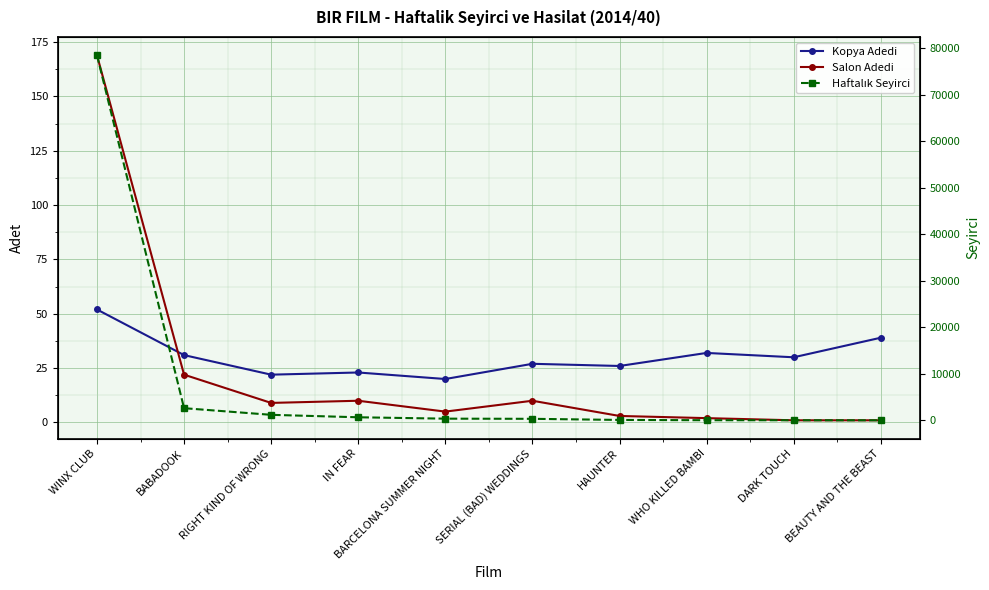

What is the lowest value of the Haftalık Seyirci series?

12